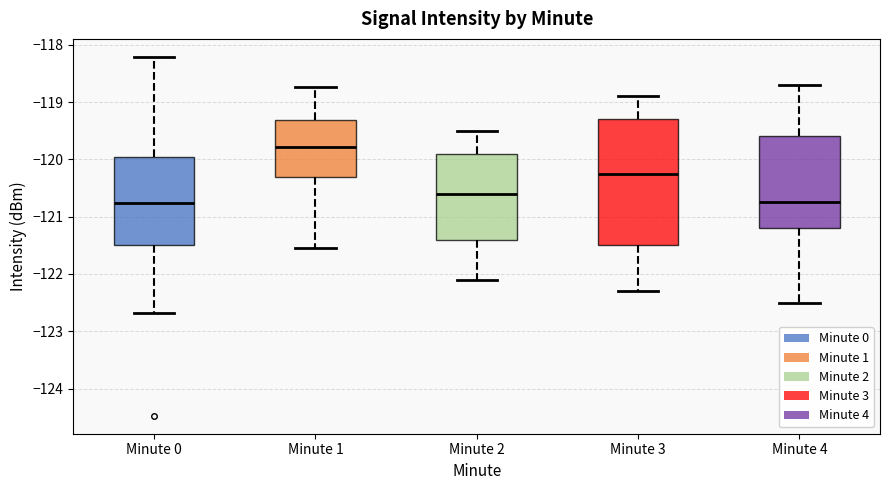

Reading left to right, transcribe this box plot: for each box, give where its median line is, the range the box spans, and where its two whiskers end, as read against the y-axis. The values are not printed on the chart, so give them approximately, as read against the axis.

Minute 0: median -120.8, box -121.5 to -120.0, whiskers -122.7 to -118.2
Minute 1: median -119.8, box -120.3 to -119.3, whiskers -121.5 to -118.7
Minute 2: median -120.6, box -121.4 to -119.9, whiskers -122.1 to -119.5
Minute 3: median -120.2, box -121.5 to -119.3, whiskers -122.3 to -118.9
Minute 4: median -120.7, box -121.2 to -119.6, whiskers -122.5 to -118.7